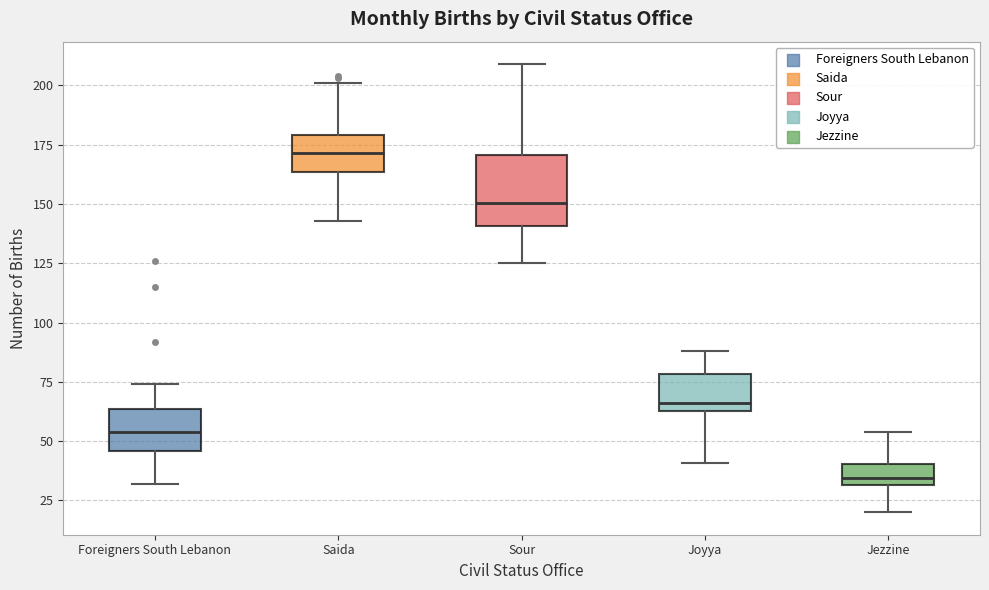

Reading left to right, transcribe this box plot: for each box, give where its median line is, the range the box spans, and where its two whiskers end, as read against the y-axis. The values are not printed on the chart, so give them approximately, as read against the axis.

Foreigners South Lebanon: median 55, box 45 to 65, whiskers 30 to 75
Saida: median 170, box 165 to 180, whiskers 145 to 200
Sour: median 150, box 140 to 170, whiskers 125 to 210
Joyya: median 65 (just above the box's lower edge), box 65 to 80, whiskers 40 to 90
Jezzine: median 35, box 30 to 40, whiskers 20 to 55